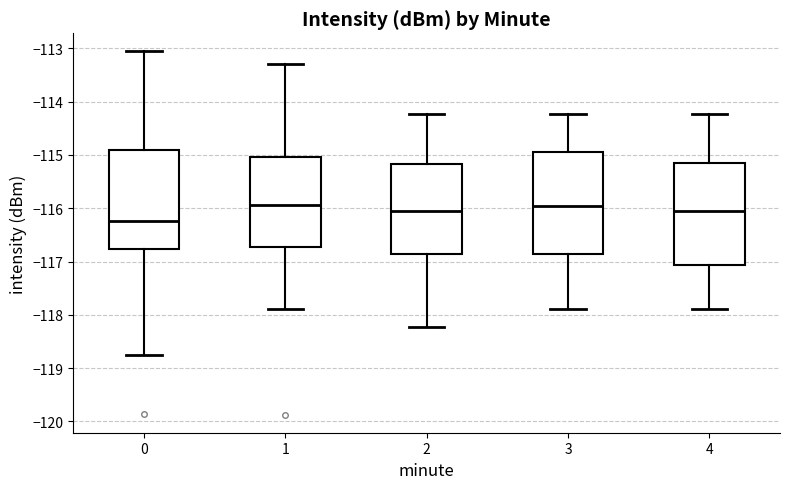

Where is the upper edge of the box at x = 1 on the y-axis? The values are not printed on the chart, so give them approximately, as read against the axis.

-115.0